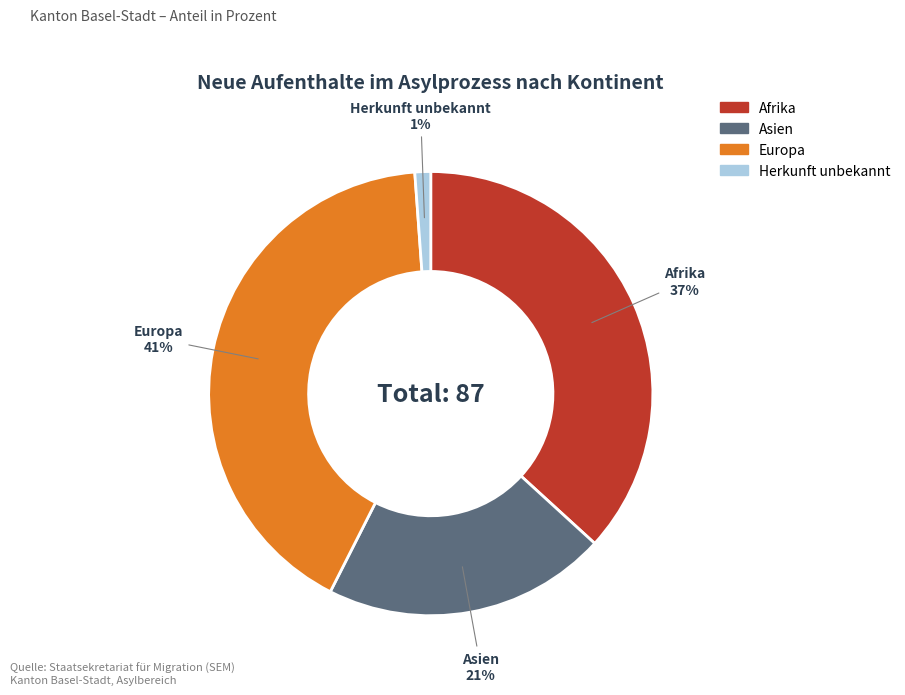

To the nearest percent, what is the difference between the largest and smallest slice percentages?

40%